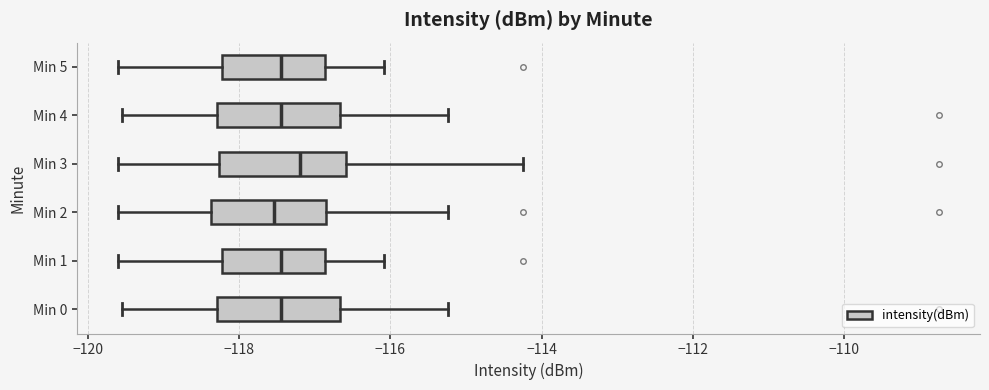

Reading bottom to top, read every box against the x-axis: the position of its median line, the range the box covers, and the ends of its whiskers. The values are not printed on the chart, so give them approximately, as read against the axis.

Min 0: median -117.4, box -118.2 to -116.6, whiskers -119.6 to -115.2
Min 1: median -117.4, box -118.2 to -116.8, whiskers -119.6 to -116.0
Min 2: median -117.6, box -118.4 to -116.8, whiskers -119.6 to -115.2
Min 3: median -117.2, box -118.2 to -116.6, whiskers -119.6 to -114.2
Min 4: median -117.4, box -118.2 to -116.6, whiskers -119.6 to -115.2
Min 5: median -117.4, box -118.2 to -116.8, whiskers -119.6 to -116.0